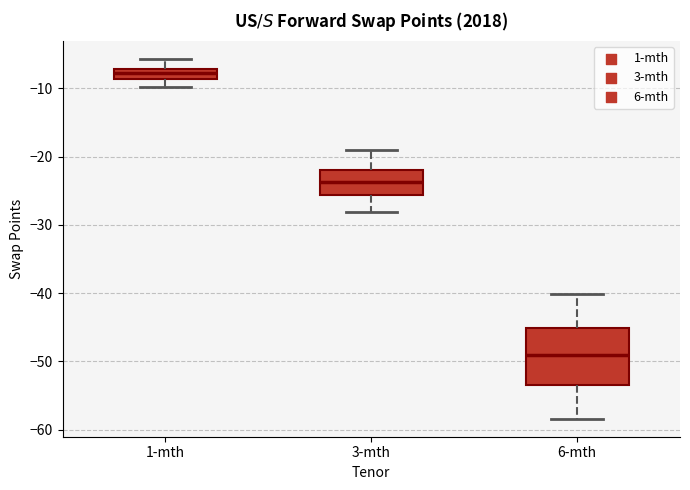

Where does the upper whisker of the box for 1-mth end on the y-axis? The values are not printed on the chart, so give them approximately, as read against the axis.

-6